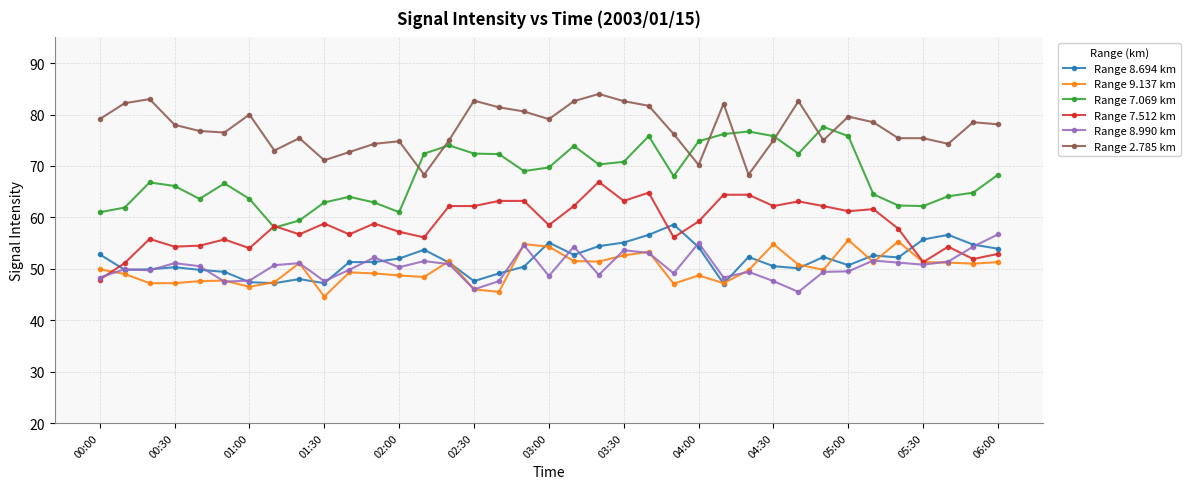

Which series has the largest total across all categories?

Range 2.785 km